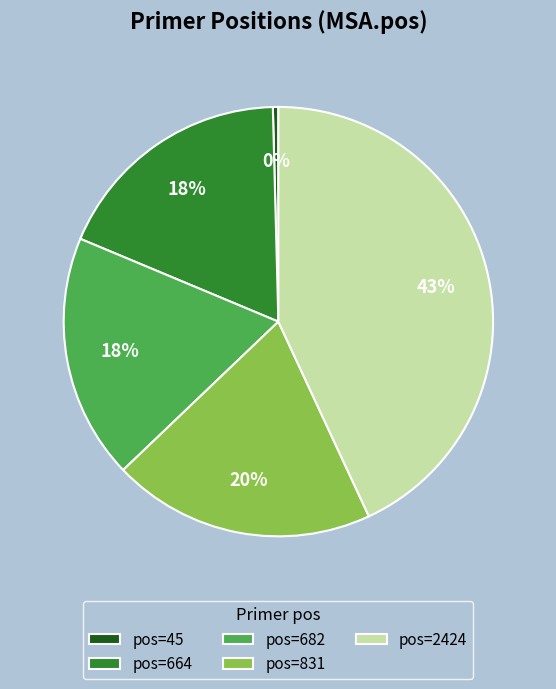

Do pos=664 and pos=2424 together represent more than half of the pie?

Yes